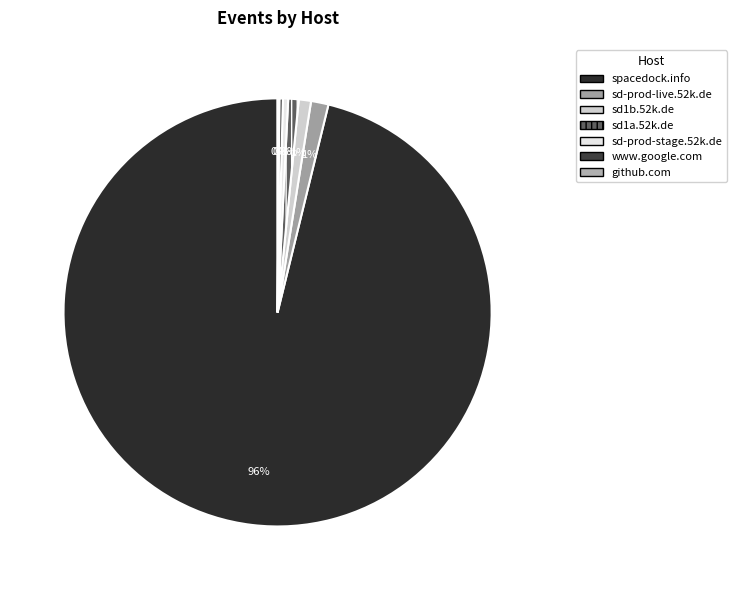

What is the largest slice in the pie chart?

spacedock.info